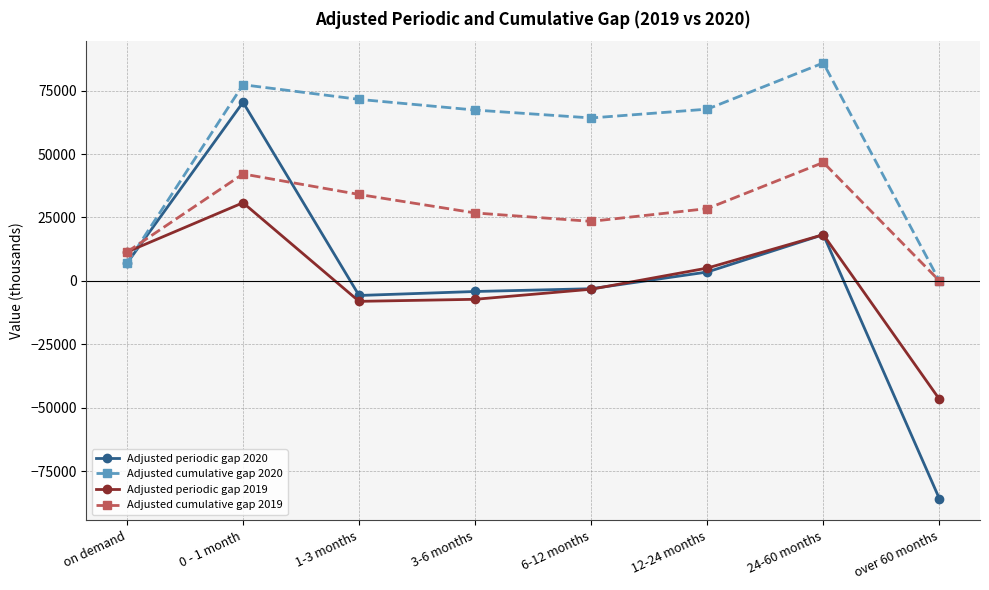

What is the lowest value of the Adjusted periodic gap 2019 series?

-46673